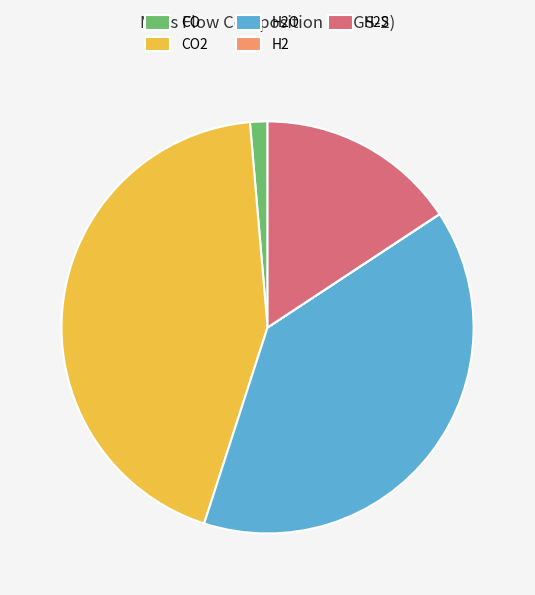

Is it true that CO is 12% of the pie?

False